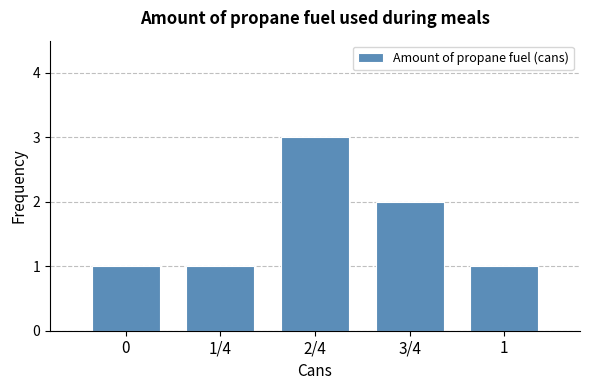

Reading left to right, transcribe all the data shown in this chart.

1	1	3	2	1